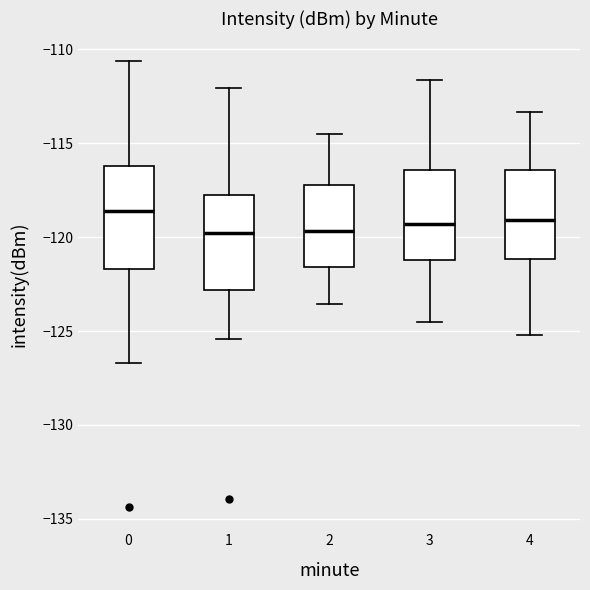

Where is the upper edge of the box at x = 0 on the y-axis? The values are not printed on the chart, so give them approximately, as read against the axis.

-116.0